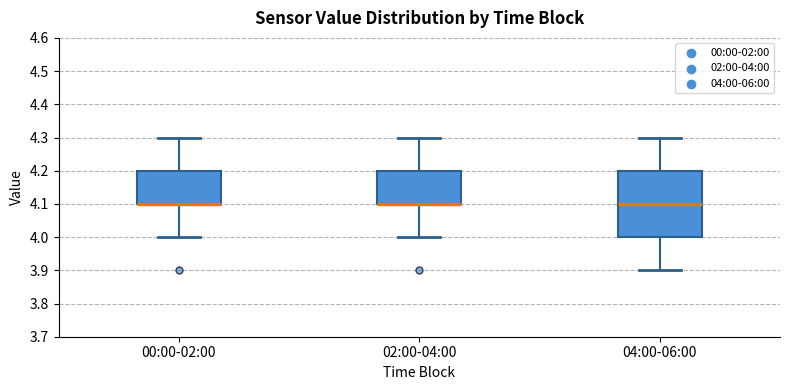

Where does the lower whisker of the box for 02:00-04:00 end on the y-axis? The values are not printed on the chart, so give them approximately, as read against the axis.

4.0